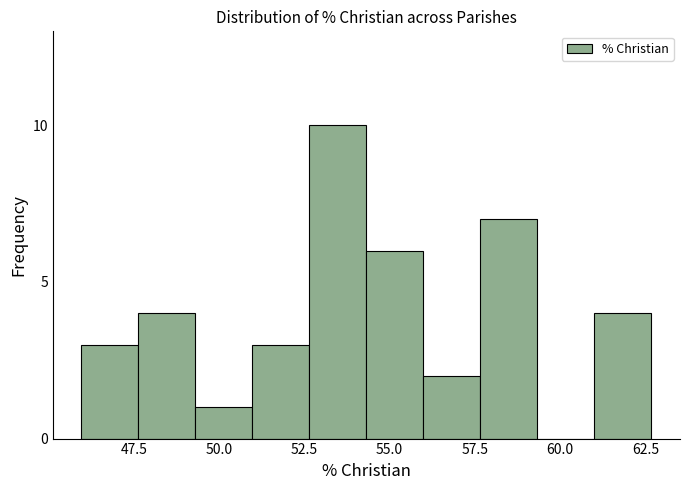

Around what value on the x-axis is the tallest bar? Give the approximate position of its centre, as read against the axis.

53.5